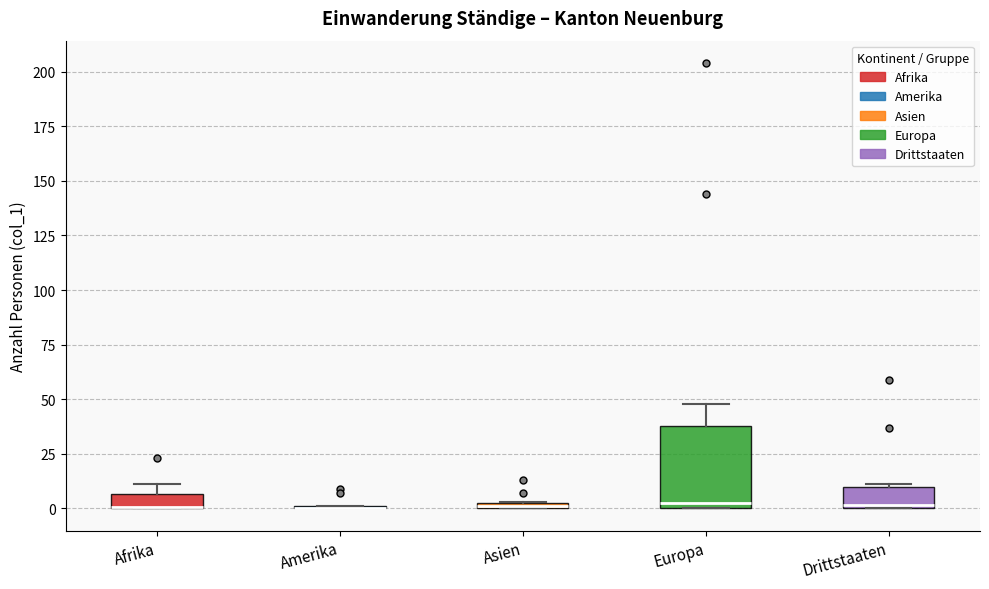

Where is the upper edge of the box for Afrika on the y-axis? The values are not printed on the chart, so give them approximately, as read against the axis.

5